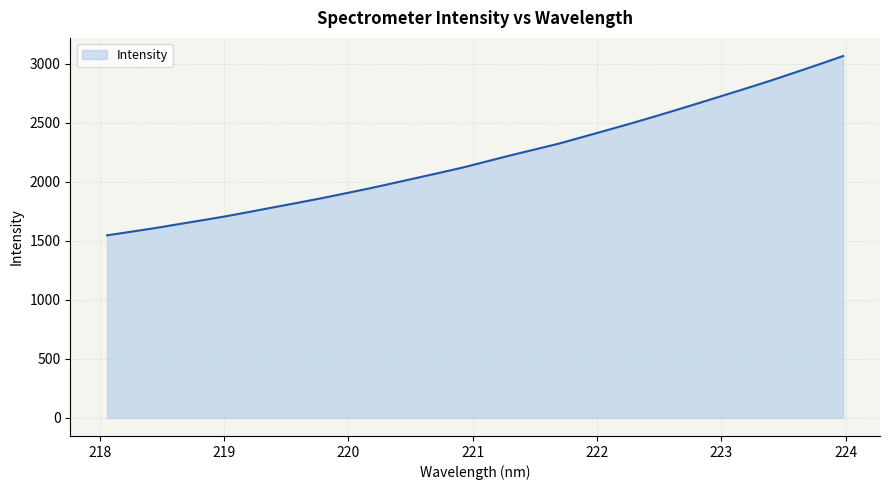

What is the minimum value shown in the chart?

1546.6